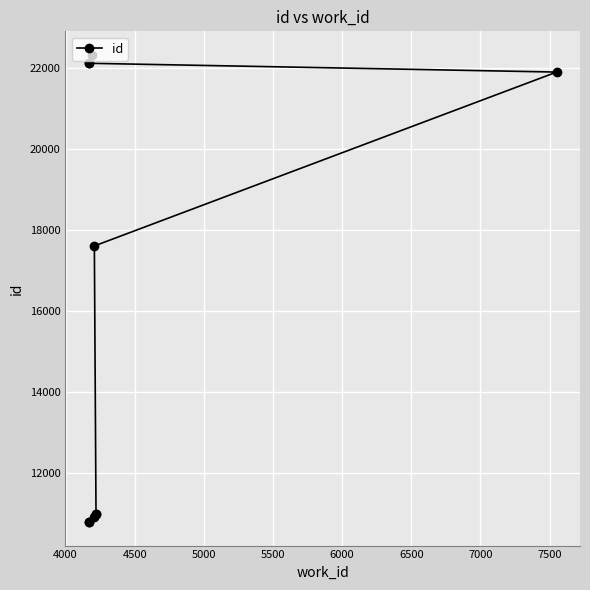

Which has a higher value, 6000 or 7000?

7000